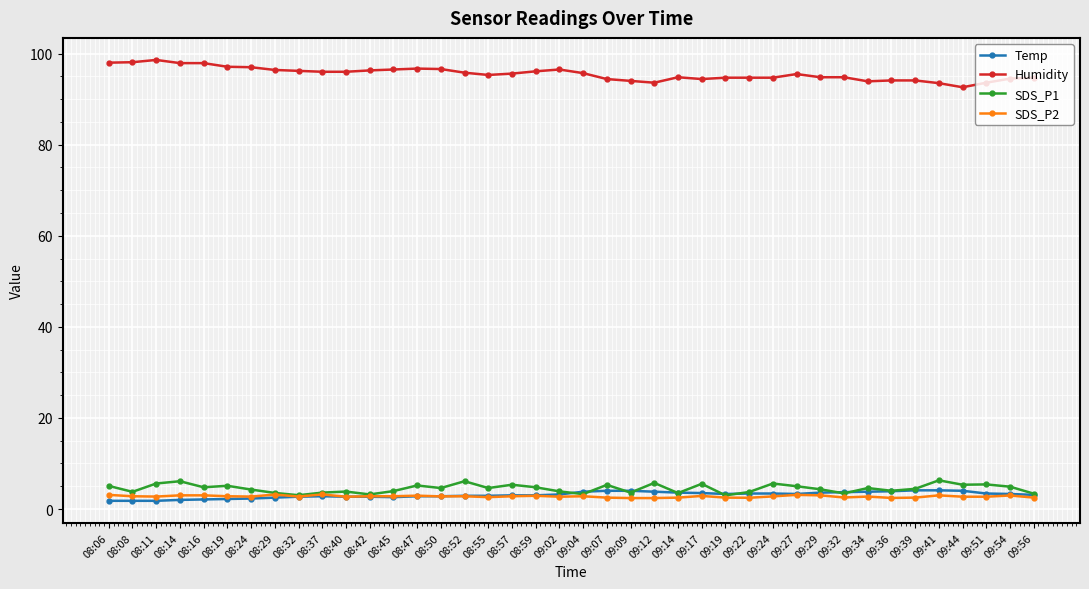

What position from the left is 09:09?

23